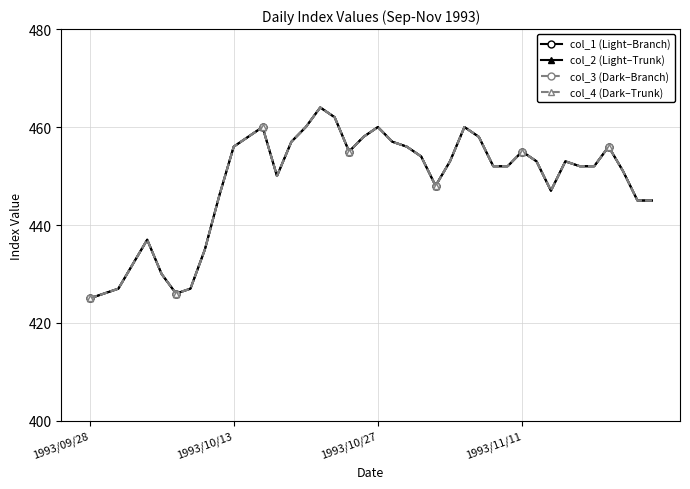

Is this an area chart (filled region under the line)?

No